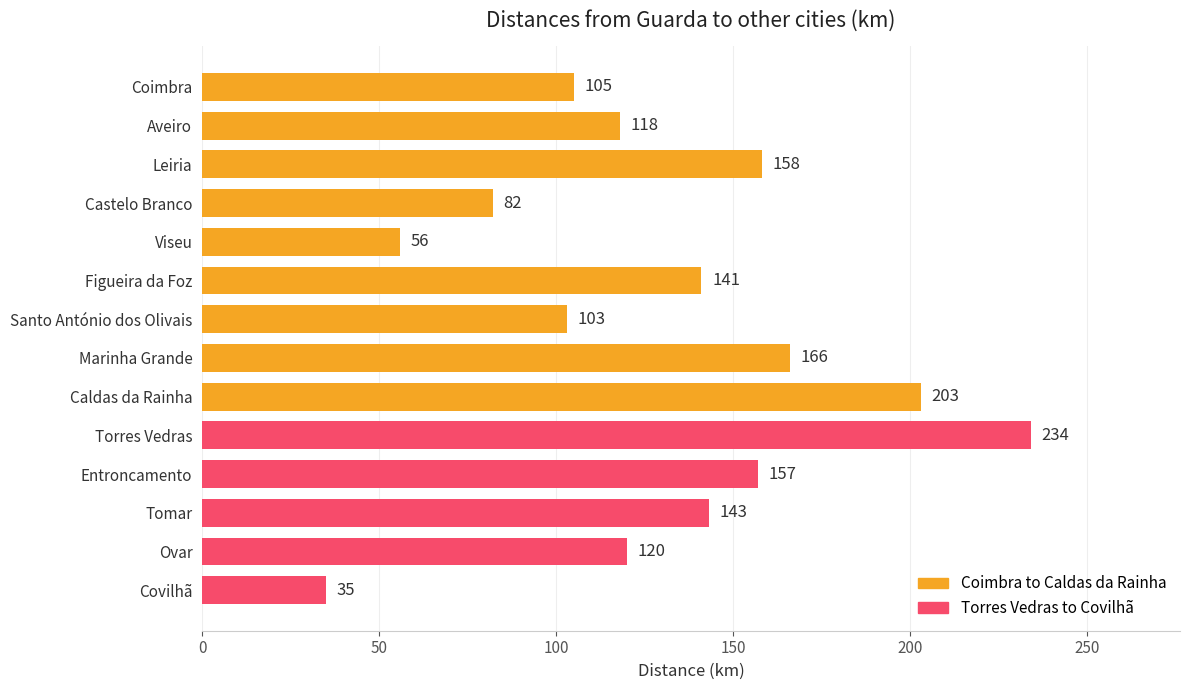

The chart shows a value of 419 at Torres Vedras. True or false?

False